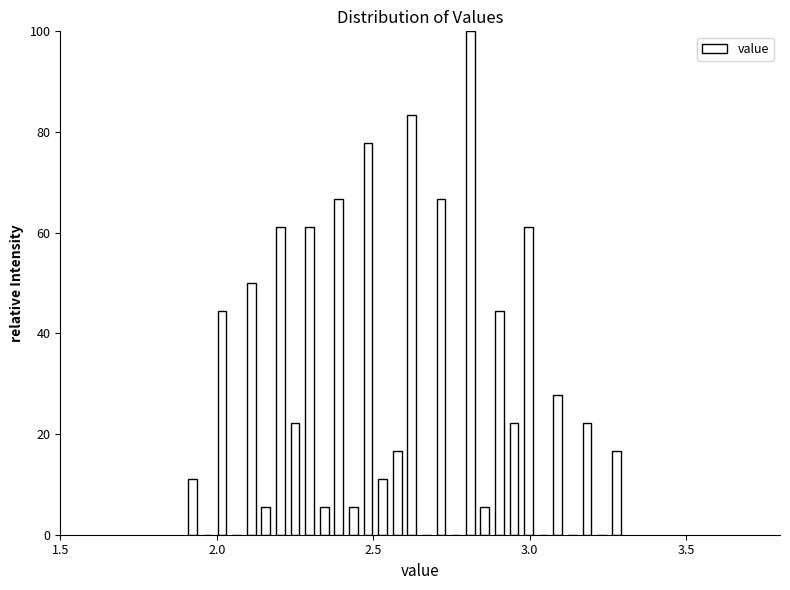

Read against the x-axis, roughly where is the centre of the tallest bar?

2.80